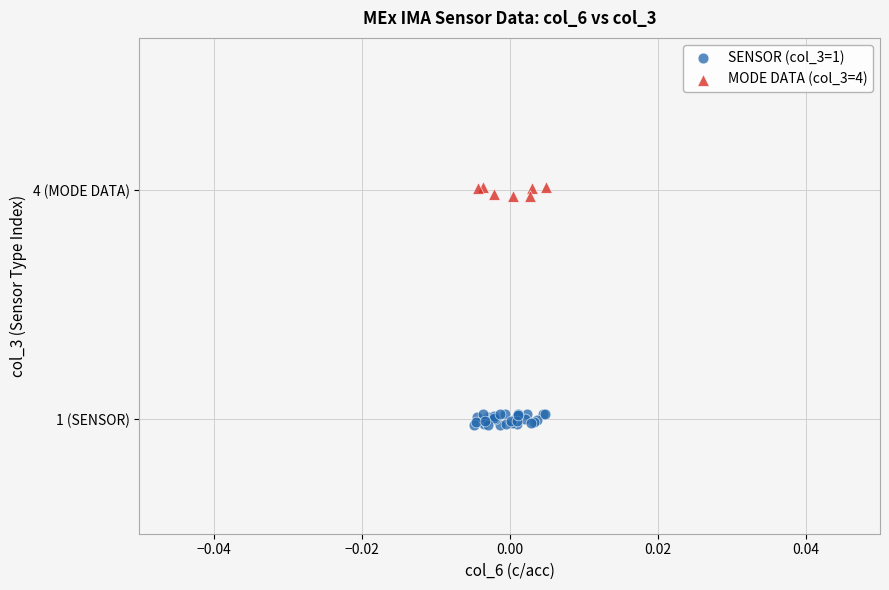

What are all the series names shown in the legend?

SENSOR (col_3=1), MODE DATA (col_3=4)